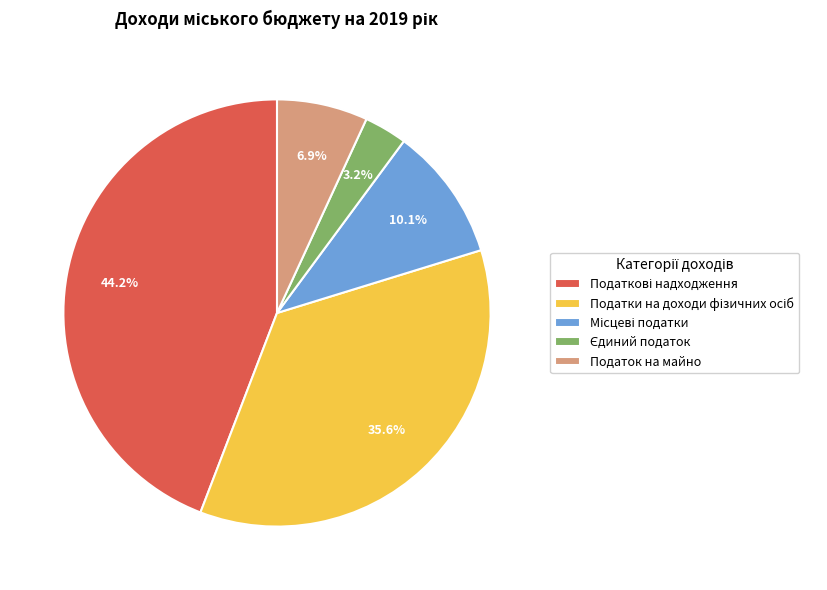

Is there any slice that represents more than half of the pie?

No